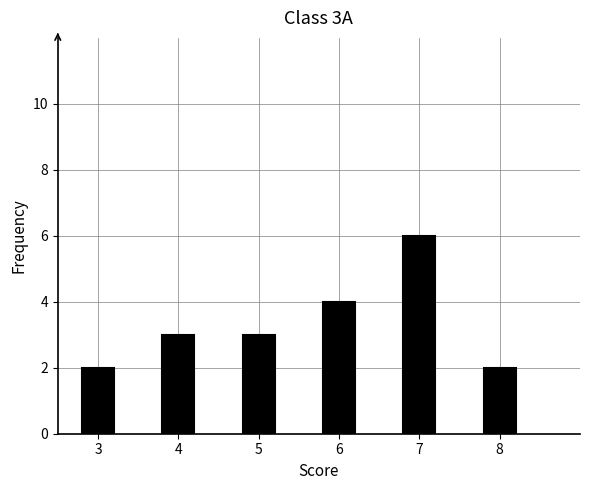

Reading right to left, extract all data points from this chart.

2	6	4	3	3	2